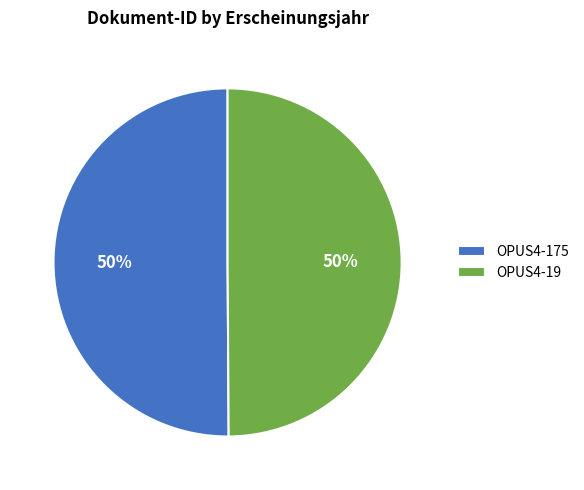

True or false: OPUS4-19 accounts for 50% of the total.

True